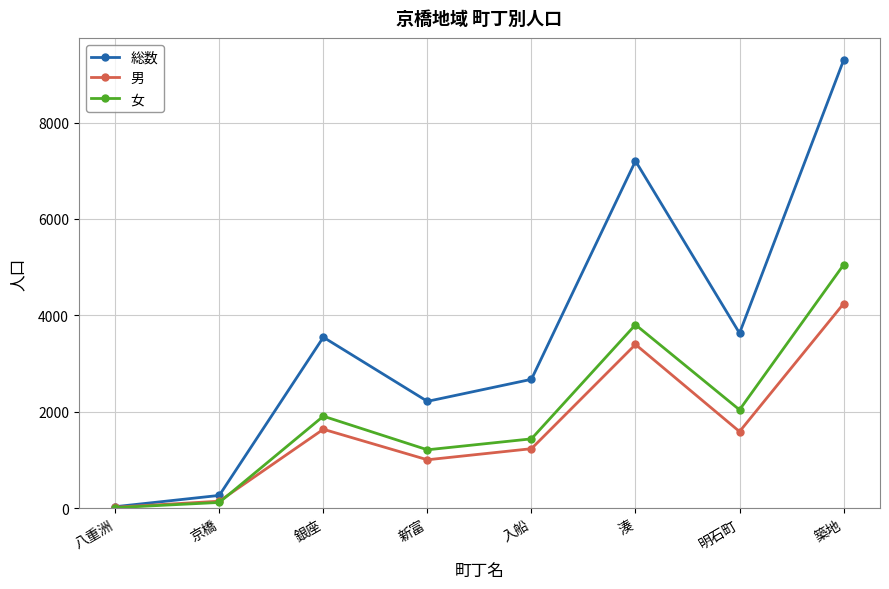

Which series has the largest total across all categories?

総数